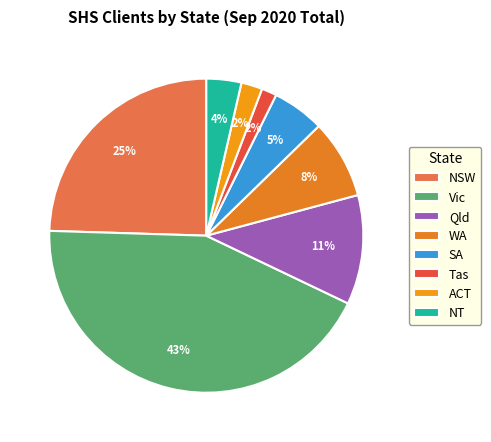

Count the number of slices in the pie.

8